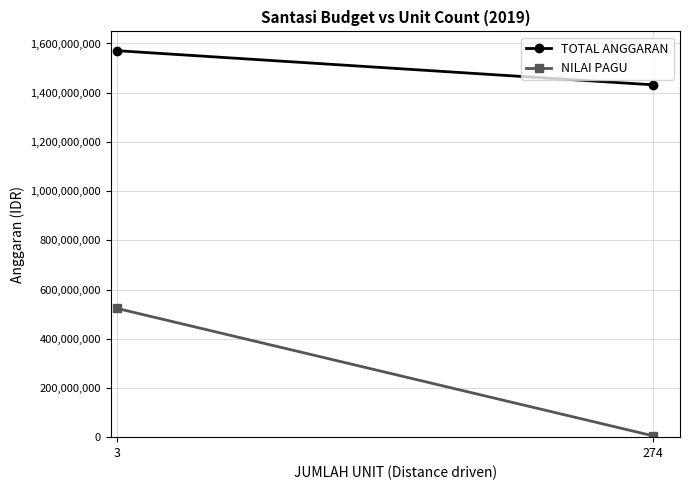

What is the average value of the NILAI PAGU series?

264419935